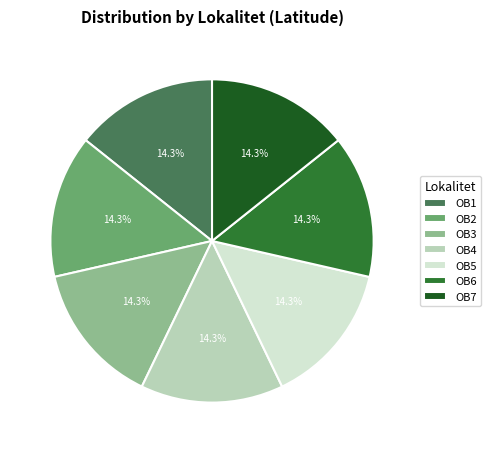

Does OB5 represent more than half of the total?

No